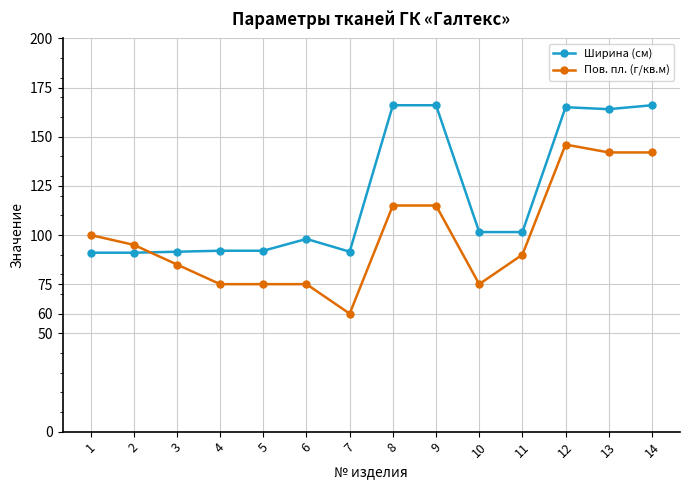

Does the chart display data point markers on the line(s)?

Yes